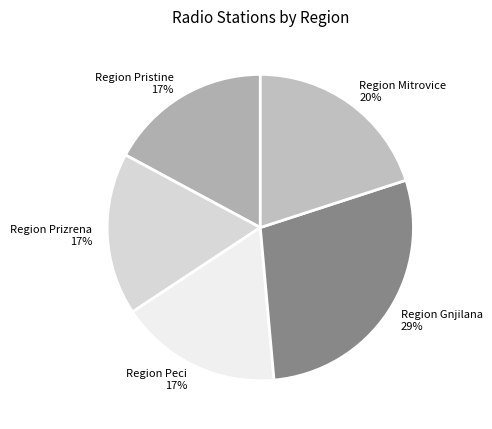

Combined, do Region Peci and Region Gnjilana account for over 50%?

No